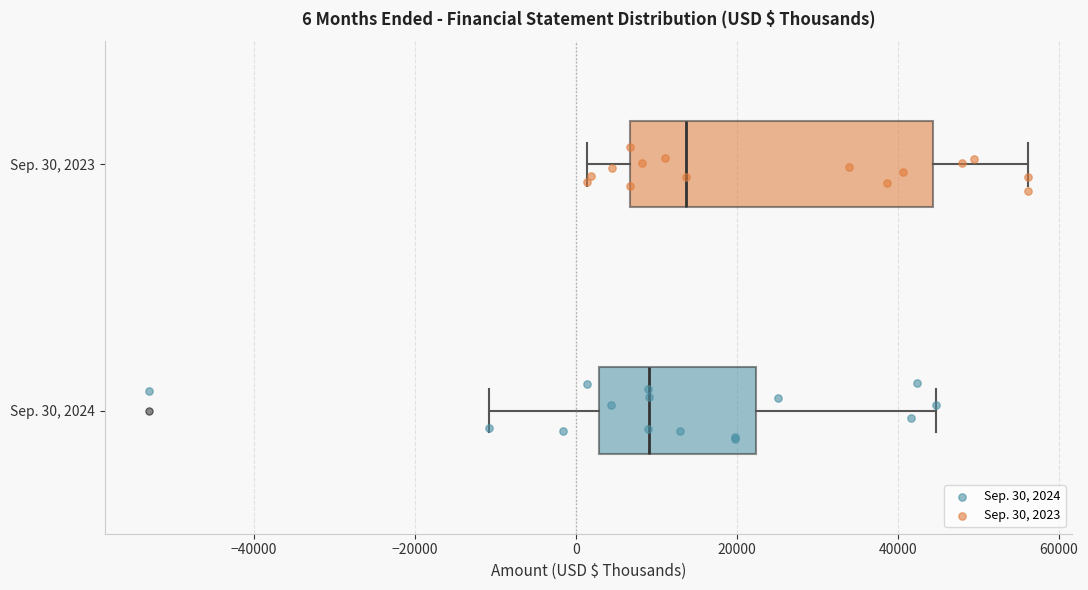

Comparing the boxes themselves (not the whiskers), which one is the widest?

Sep. 30, 2023